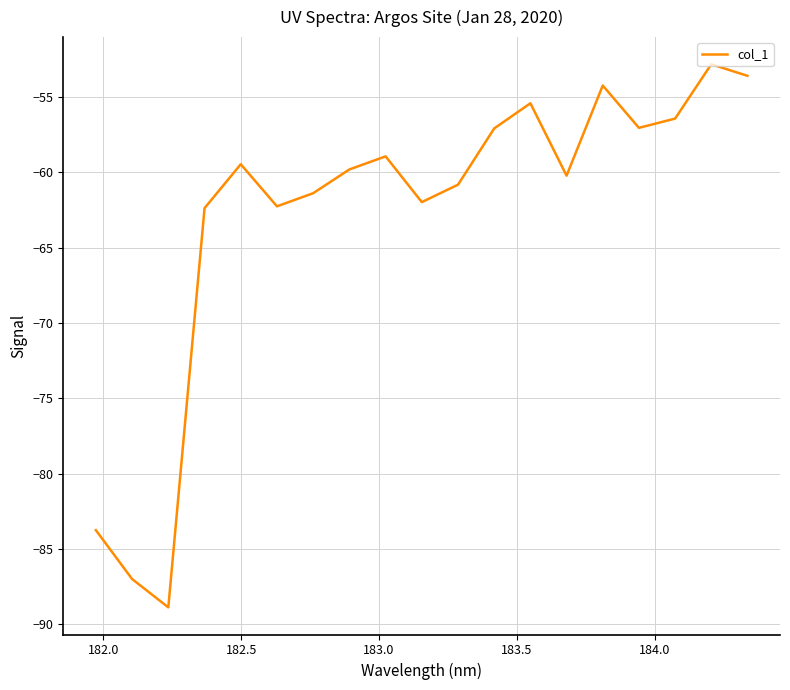

What is the smallest value displayed?

-88.9